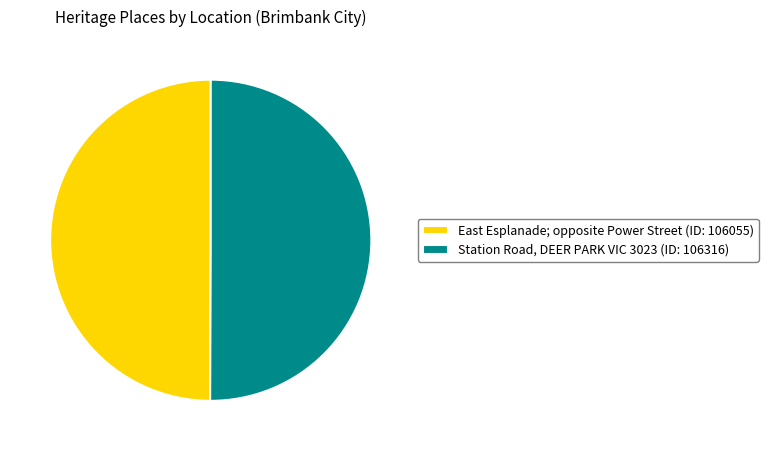

How many segments does this pie chart have?

2